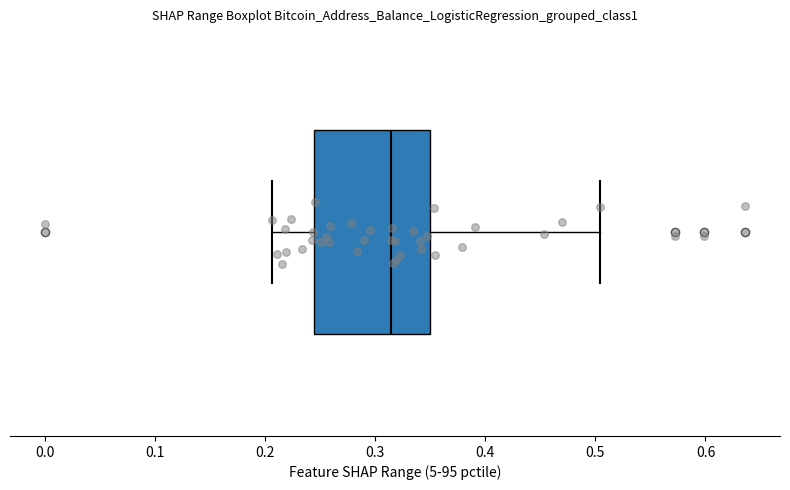

Read this box plot against the x-axis: the position of the median line, the range covered by the box, and the ends of both whiskers. The values are not printed on the chart, so give them approximately, as read against the axis.

median 0.31, box 0.24 to 0.35, whiskers 0.21 to 0.50